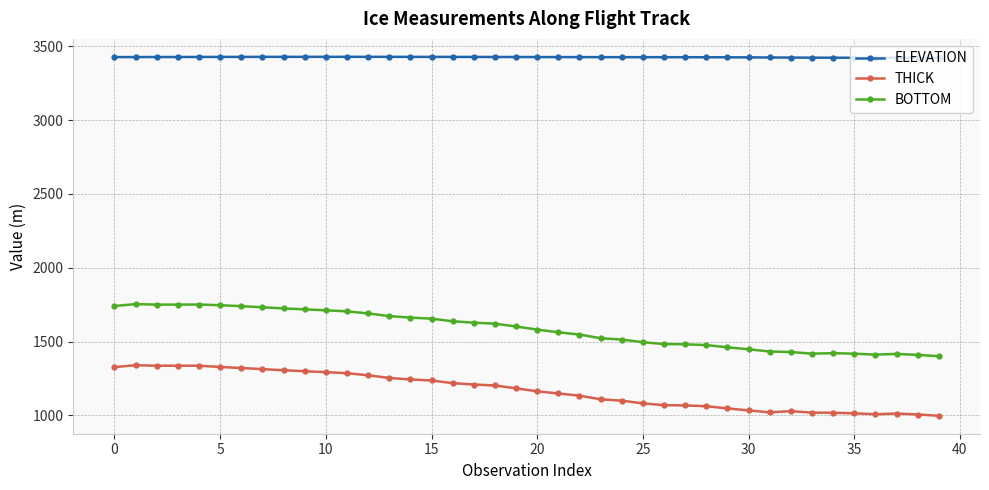

Rank the series by their average value, from highest to lowest.

ELEVATION, BOTTOM, THICK